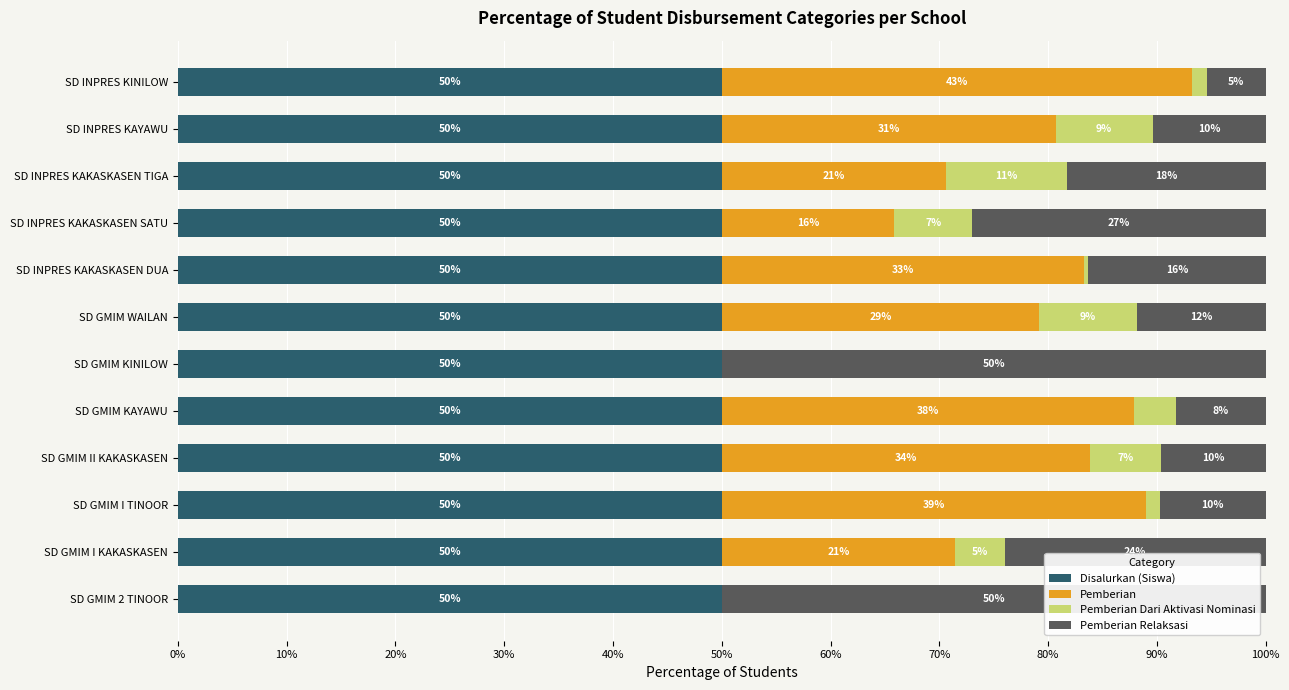

The Disalurkan (Siswa) series shows 71.7 at SD INPRES KAKASKASEN DUA. True or false?

False